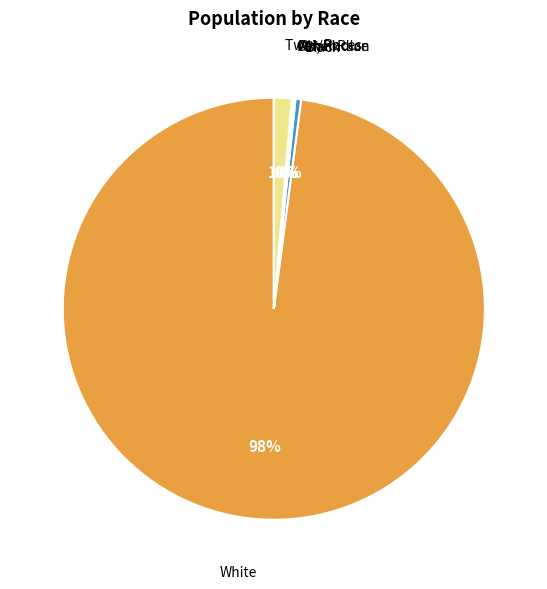

Which slice is the largest?

White